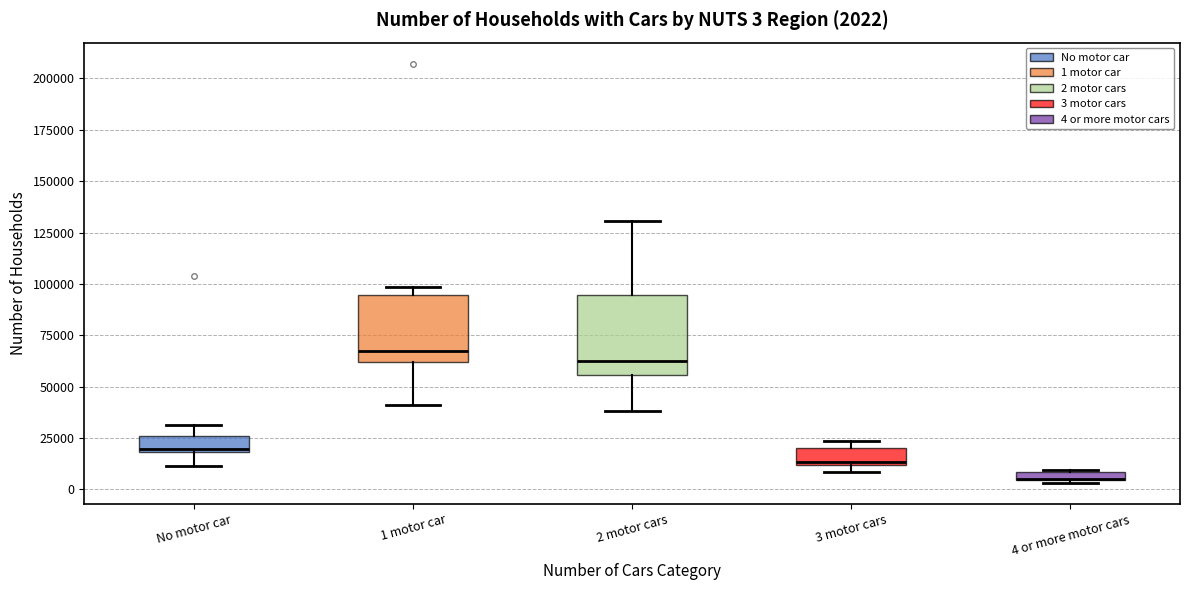

Which box is the tallest, from its lower edge to its upper edge?

2 motor cars